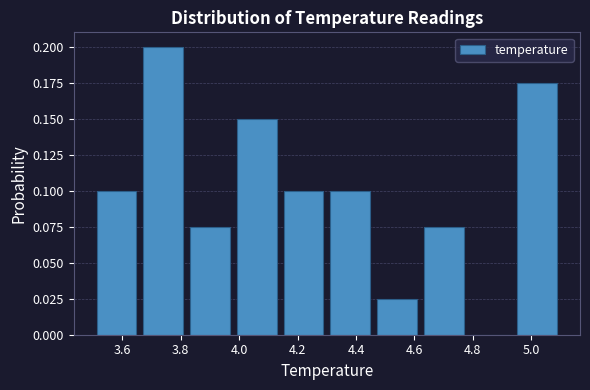

Over which range of the x-axis is the bar tallest?

3.66 to 3.82